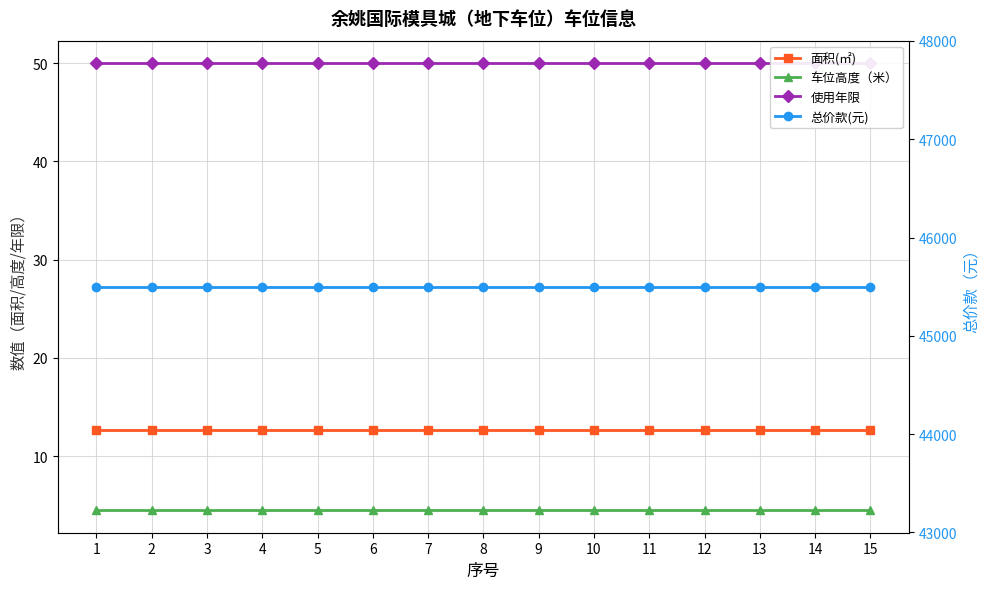

At which label does 总价款(元) reach its peak?

1